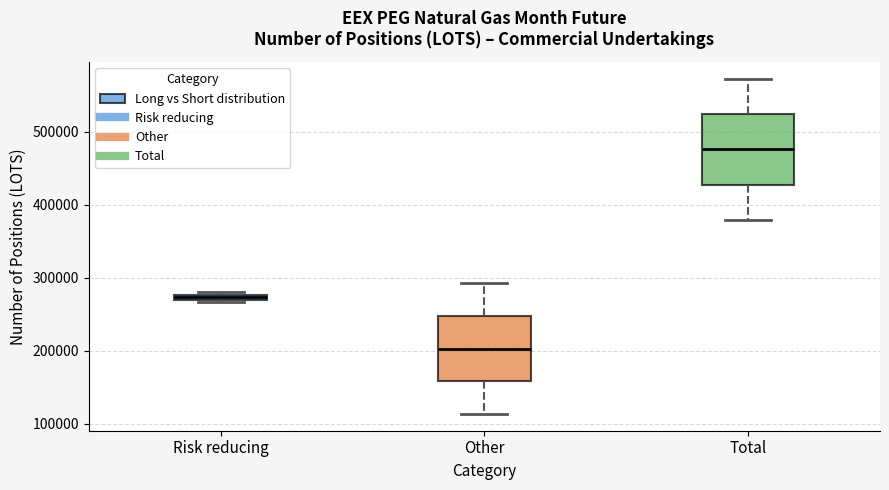

Where is the upper edge of the box for Total on the y-axis? The values are not printed on the chart, so give them approximately, as read against the axis.

520000